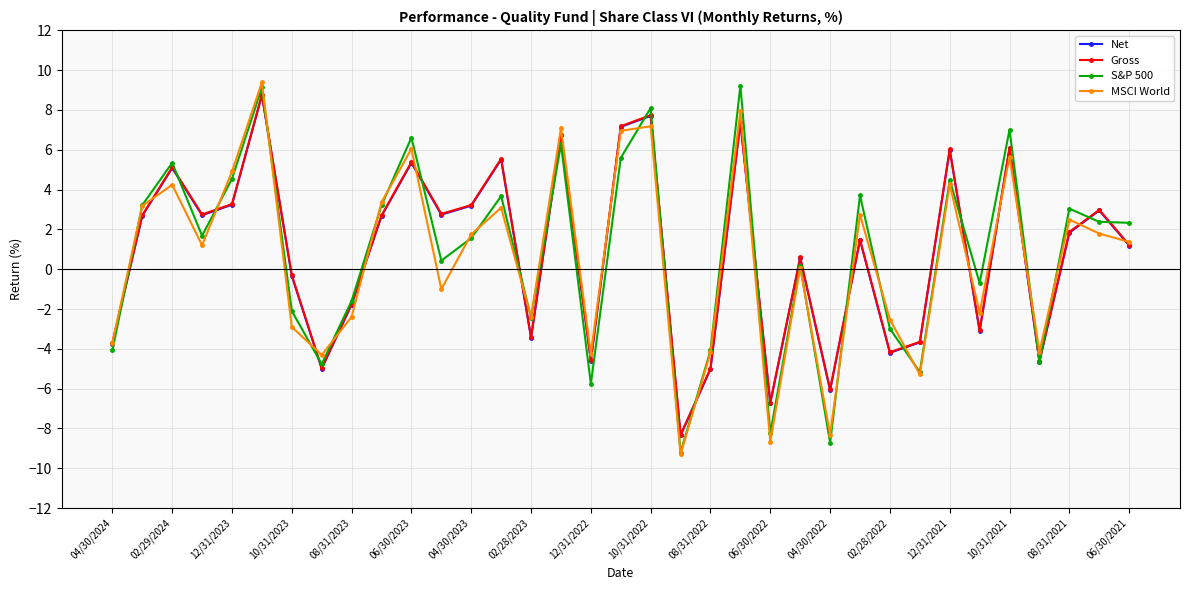

True or false: MSCI World and Gross cross at least once.

True